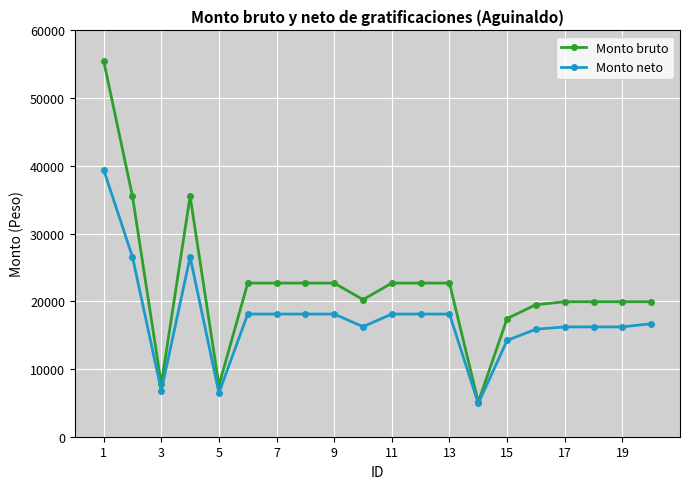

How many values in the Monto neto series exceed 18115?

10